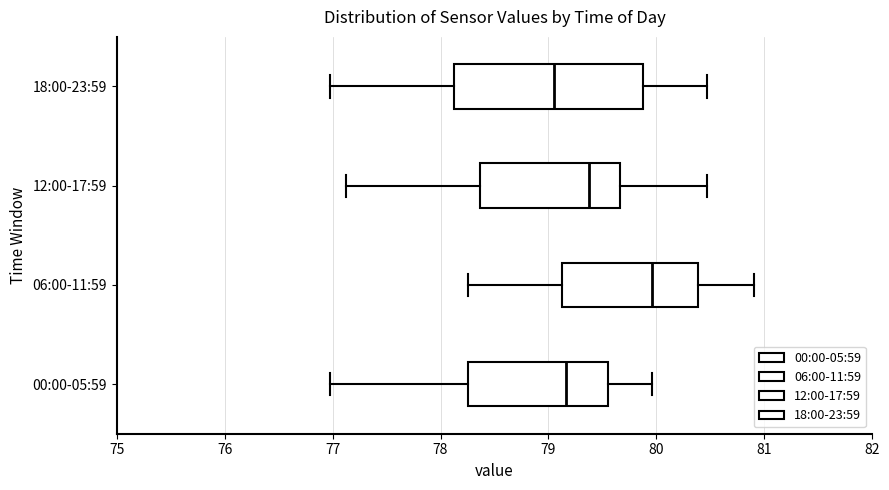

Where does the right whisker of the box for 00:00-05:59 end on the x-axis? The values are not printed on the chart, so give them approximately, as read against the axis.

80.0